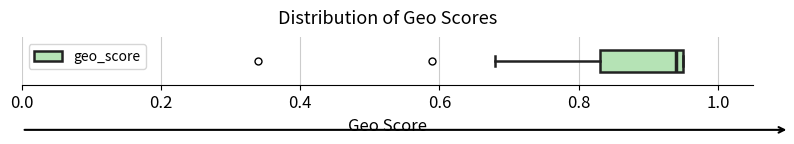

Transcribe this box plot: give where the median line is, the range the box spans, and where the two whiskers end, as read against the x-axis. The values are not printed on the chart, so give them approximately, as read against the axis.

median 0.94, box 0.84 to 0.96, whiskers 0.68 to 0.96